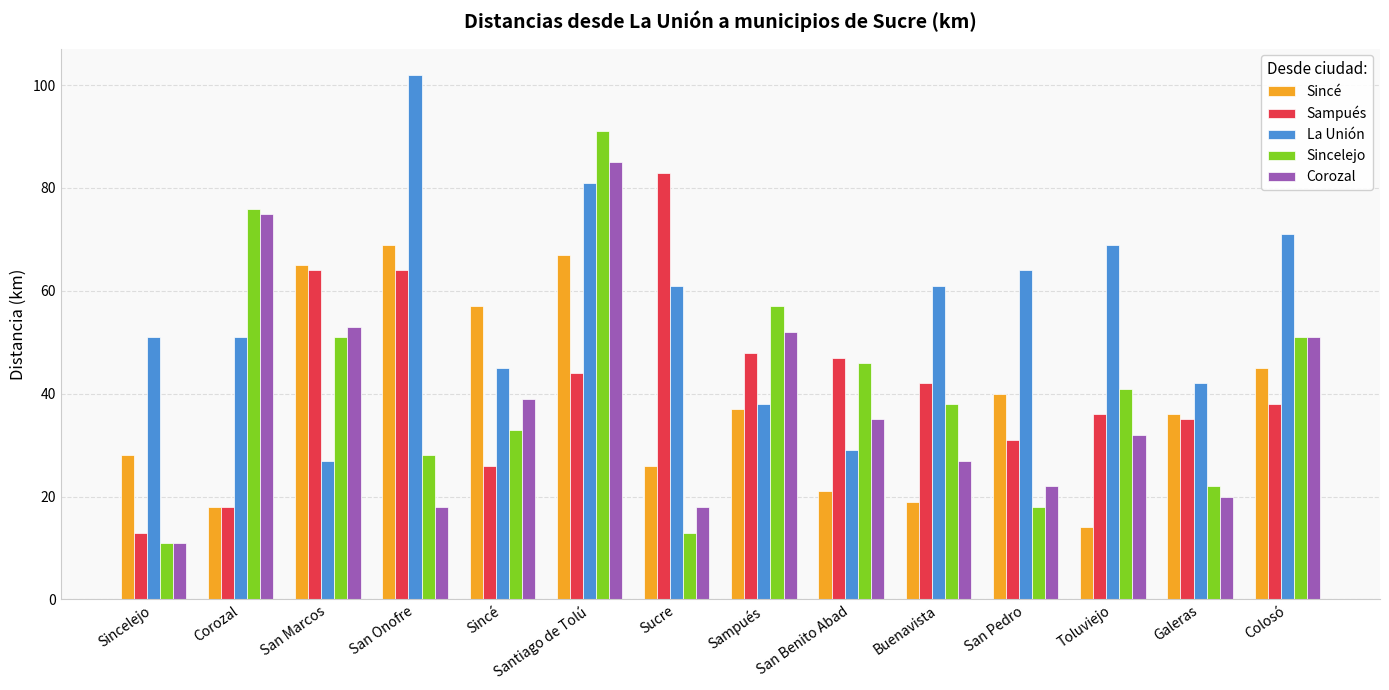

What is the label of the 1st bar from the left?

Sincelejo